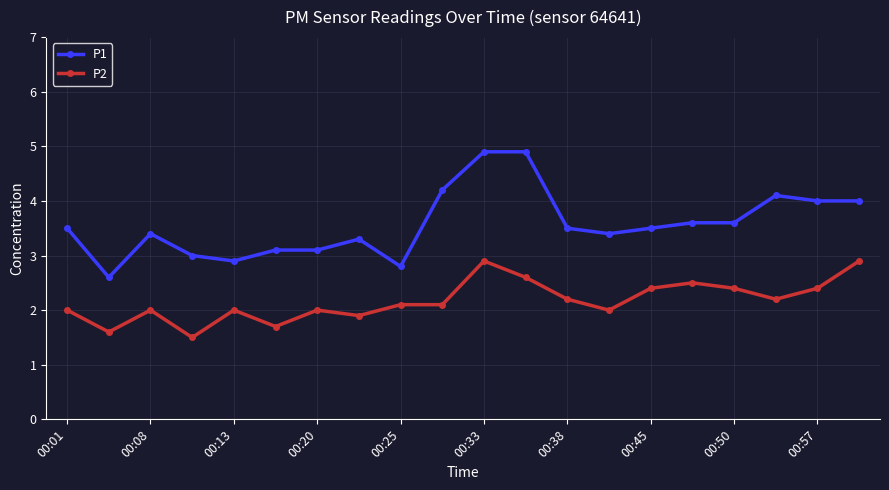

What is the value of the P2 point at the 8th from the left?

1.9